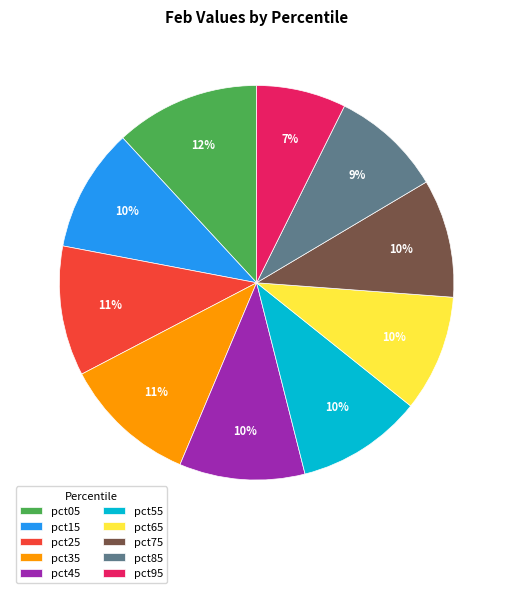

How many segments does this pie chart have?

10